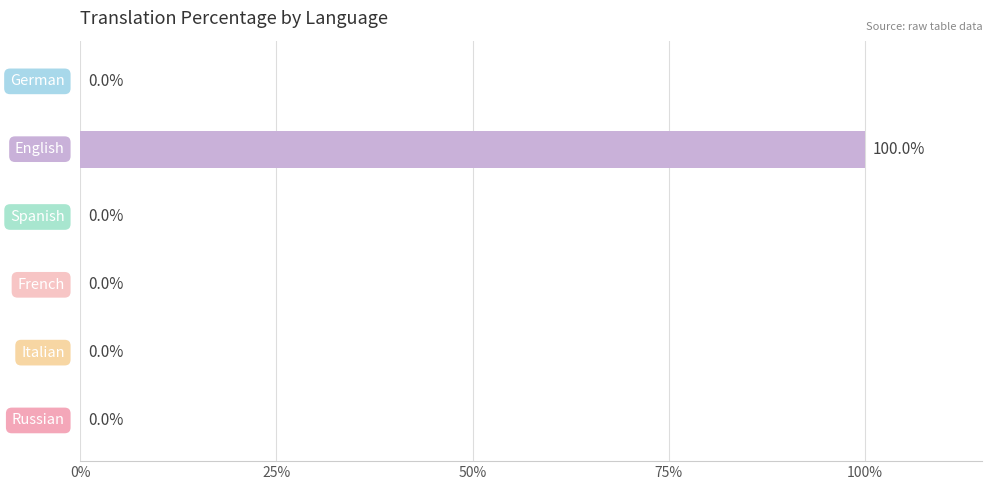

What is the greatest value displayed?

100